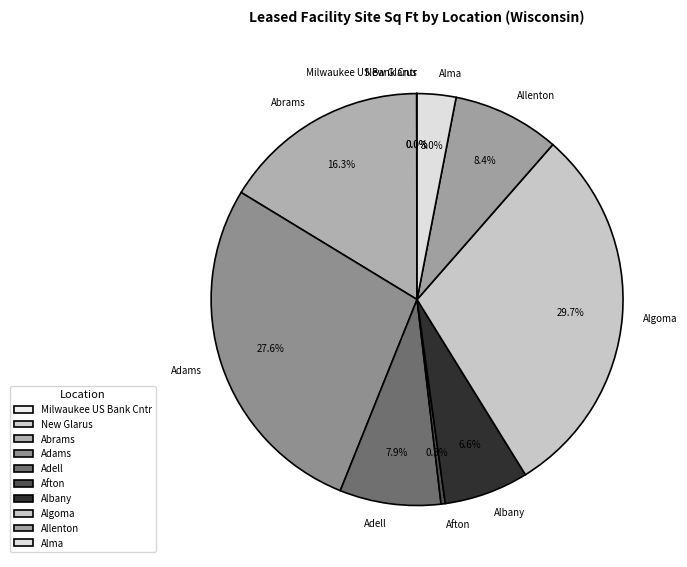

Which slice is the largest?

Algoma